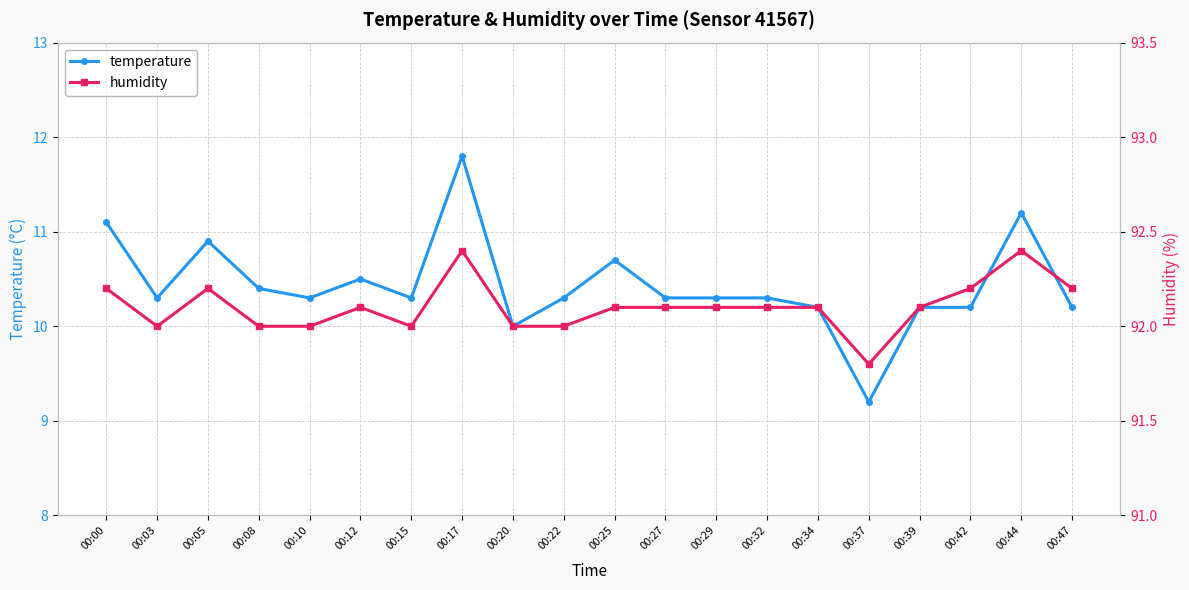

True or false: humidity has a value of 162.4 at 00:37.

False